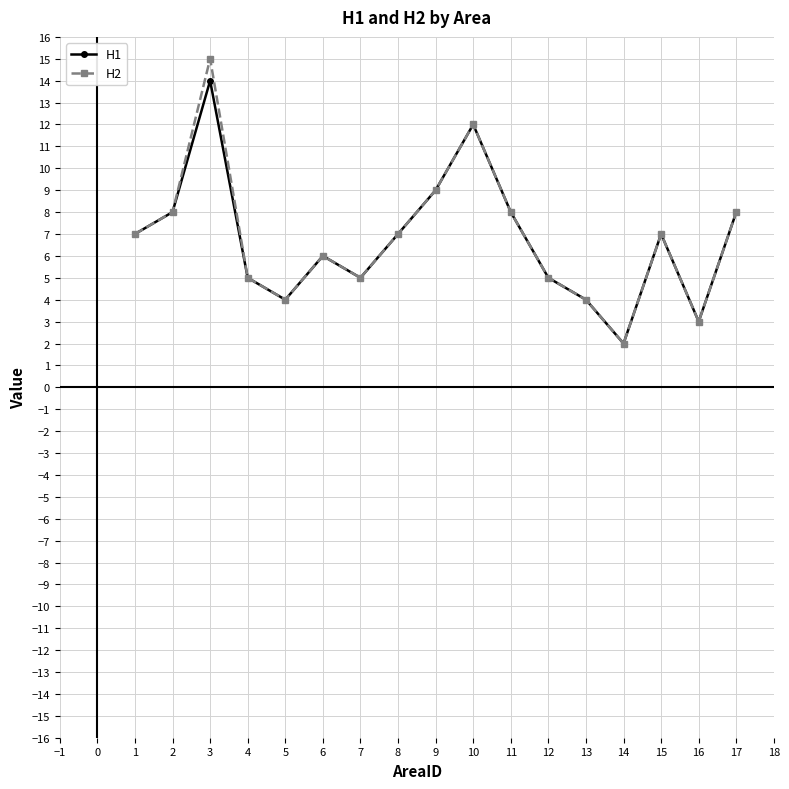

How many interior local peaks does the H1 series have?

4